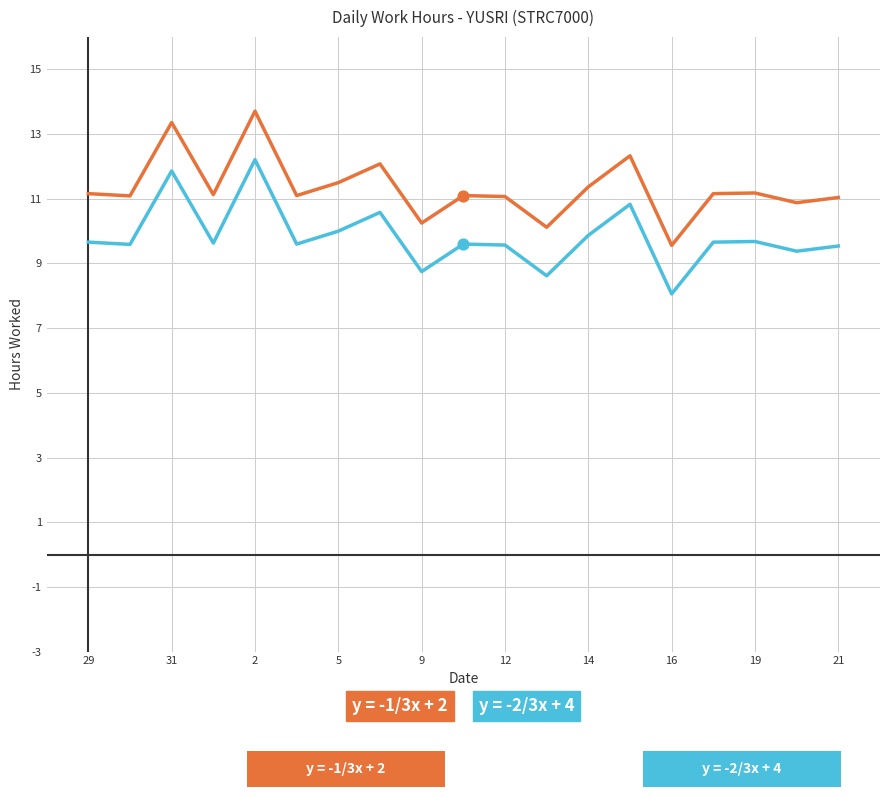

What is the smallest value displayed?

8.1